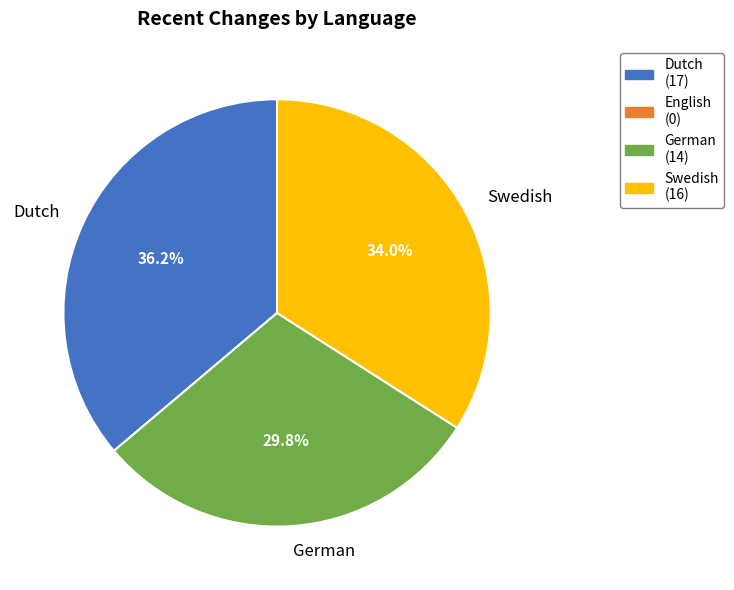

Which category has the biggest portion of the pie?

Dutch